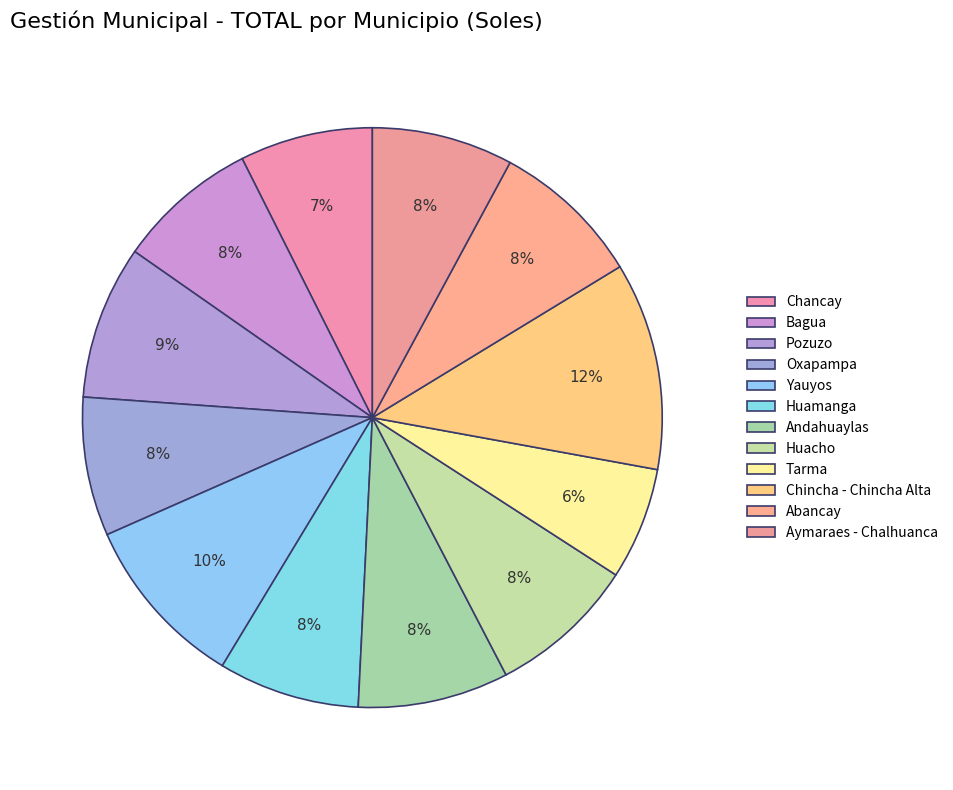

To the nearest percent, what percentage of the pie is Tarma?

6%